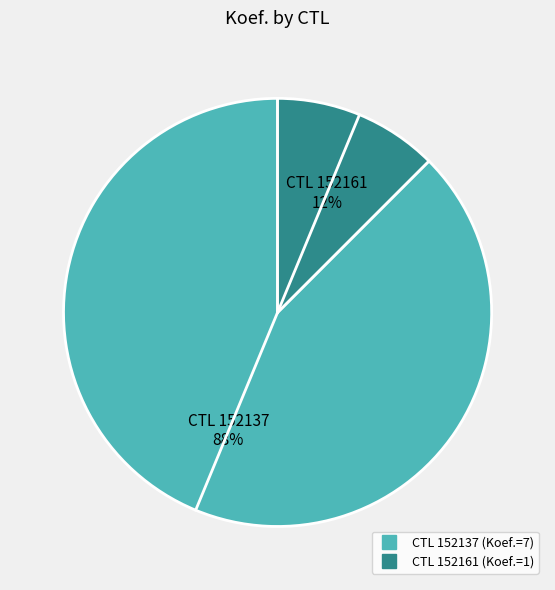

Is there any slice that represents more than half of the pie?

Yes